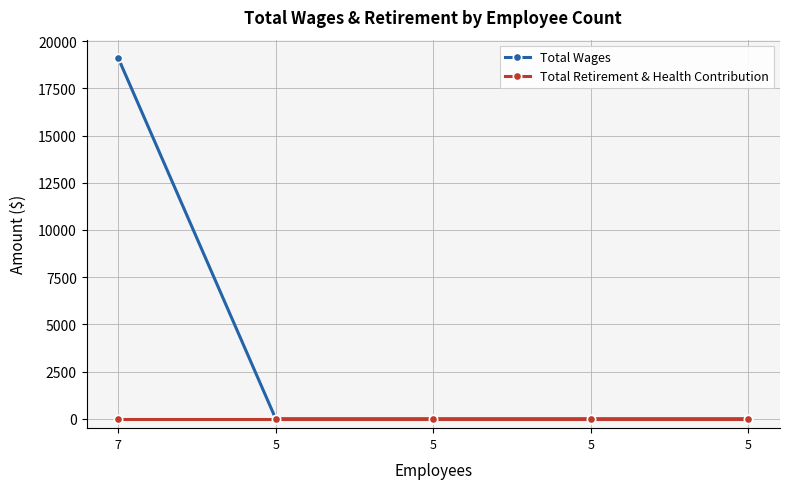

How many series are shown in this chart?

2